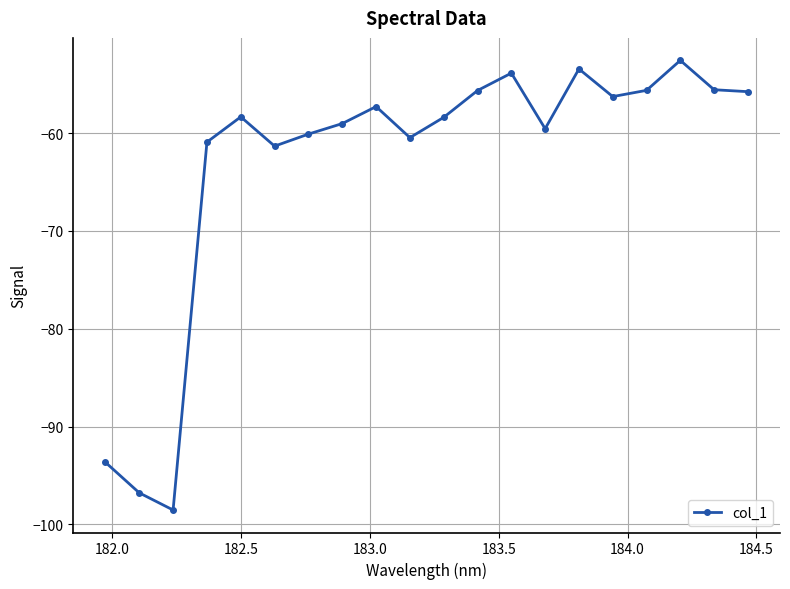

What is the minimum value shown in the chart?

-98.5